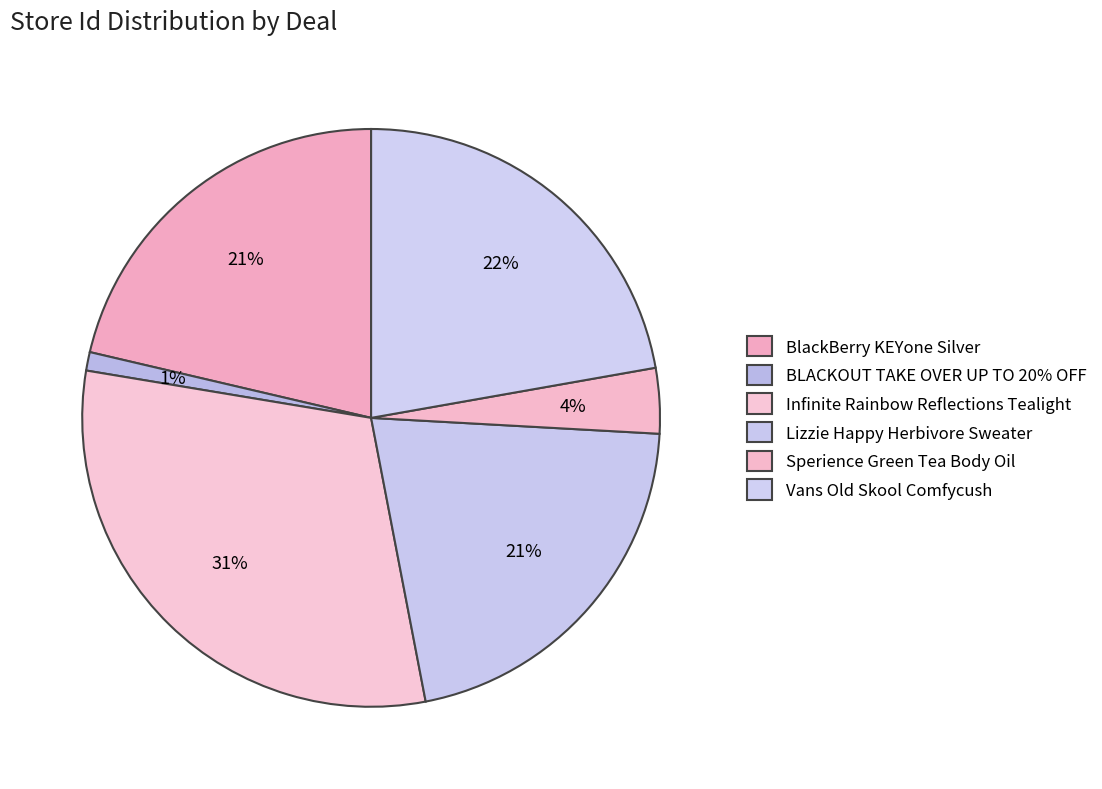

Rank the categories by value from lowest to highest.

BLACKOUT TAKE OVER UP TO 20% OFF, Sperience Green Tea Body Oil, Lizzie Happy Herbivore Sweater, BlackBerry KEYone Silver, Vans Old Skool Comfycush, Infinite Rainbow Reflections Tealight